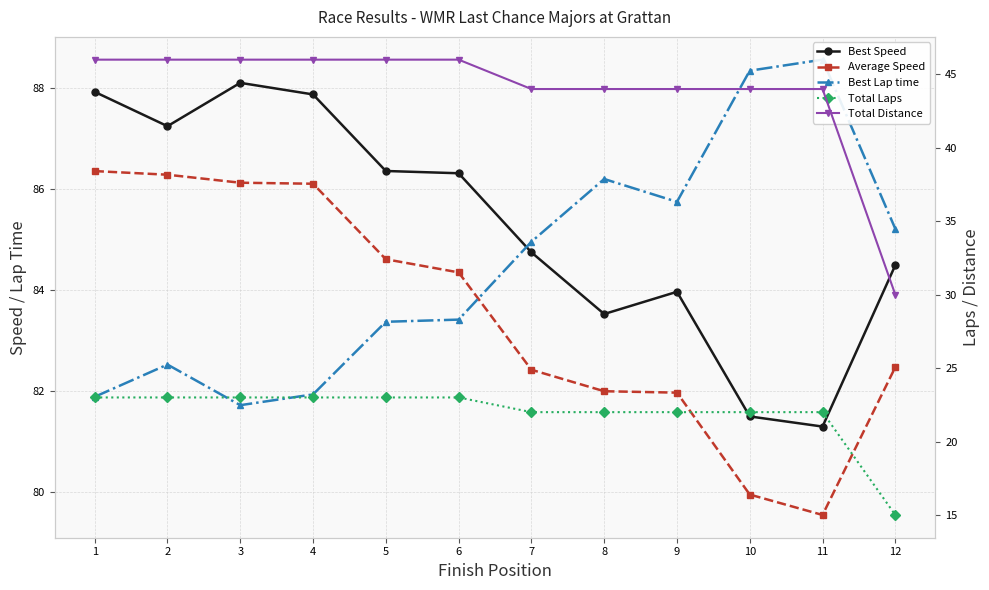

Rank the series at 2 from highest to lowest value.

Best Speed, Average Speed, Best Lap time, Total Distance, Total Laps